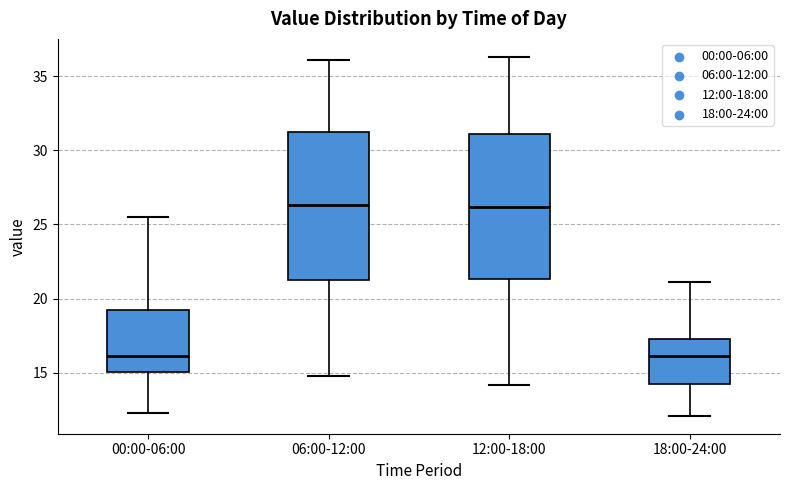

Reading left to right, read every box against the y-axis: the position of its median line, the range the box covers, and the ends of its whiskers. The values are not printed on the chart, so give them approximately, as read against the axis.

00:00-06:00: median 16.0, box 15.0 to 19.0, whiskers 12.5 to 25.5
06:00-12:00: median 26.5, box 21.5 to 31.5, whiskers 15.0 to 36.0
12:00-18:00: median 26.0, box 21.5 to 31.0, whiskers 14.0 to 36.5
18:00-24:00: median 16.0, box 14.5 to 17.5, whiskers 12.0 to 21.0